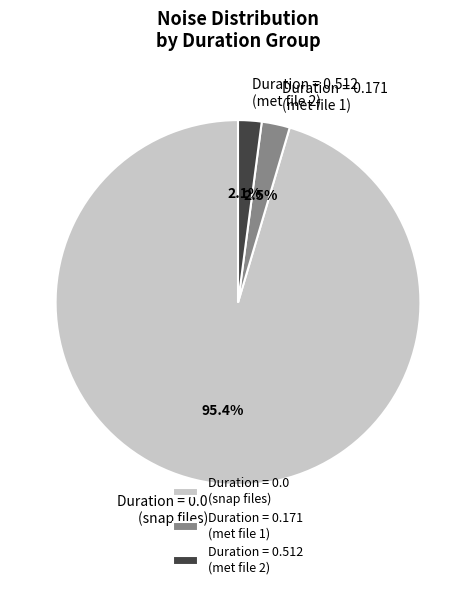

Between Duration = 0.171 (met file 1) and Duration = 0.0 (snap files), which is larger?

Duration = 0.0 (snap files)